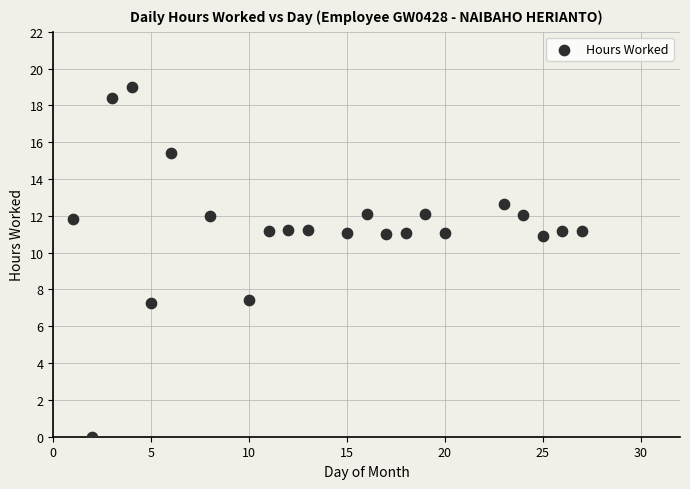

What is the range of Y values (max minus min)?

19.0